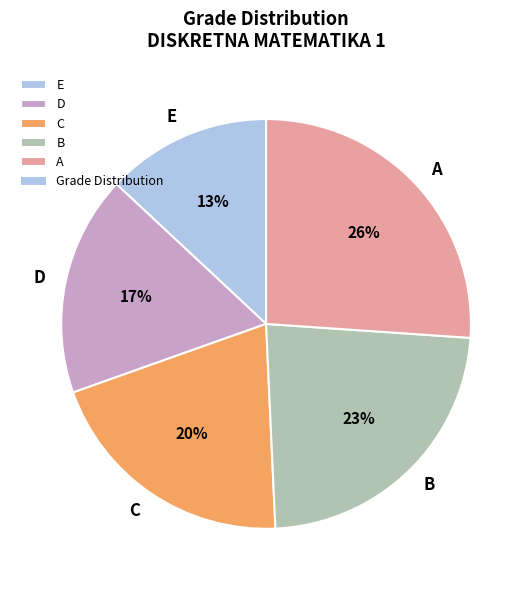

To the nearest percent, what percentage of the pie is C?

20%